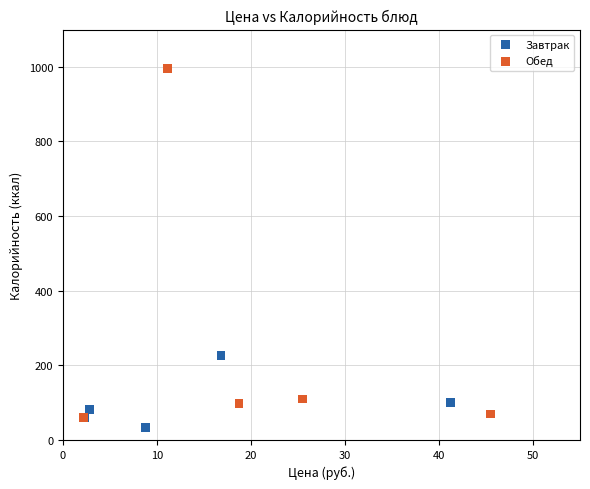

What are all the series names shown in the legend?

Завтрак, Обед